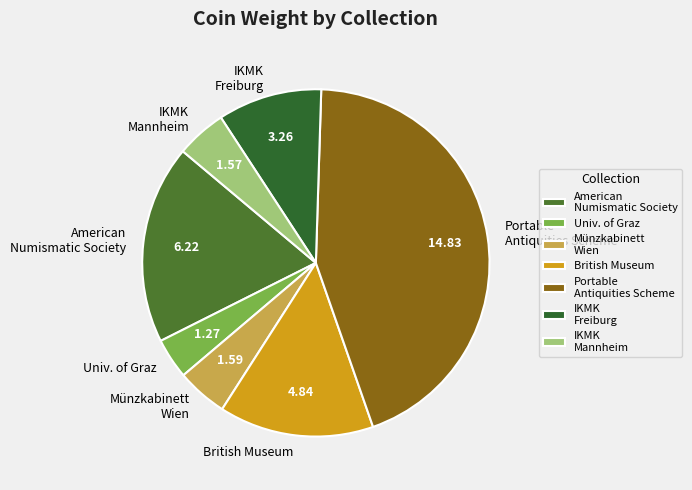

What is the largest slice in the pie chart?

Portable Antiquities Scheme